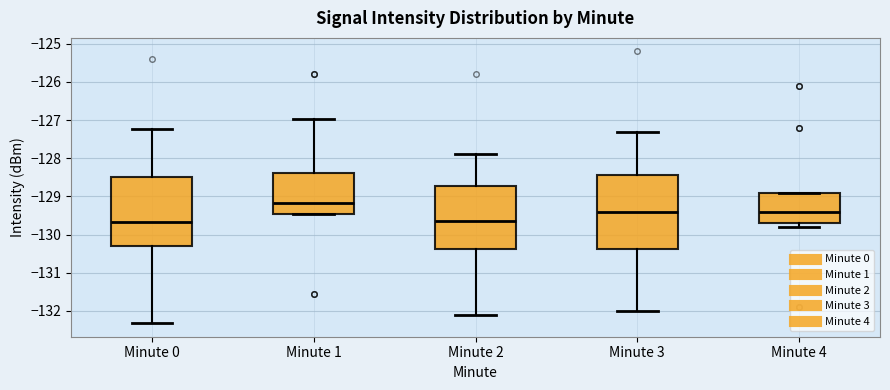

Where is the lower edge of the box for Minute 1 on the y-axis? The values are not printed on the chart, so give them approximately, as read against the axis.

-129.5